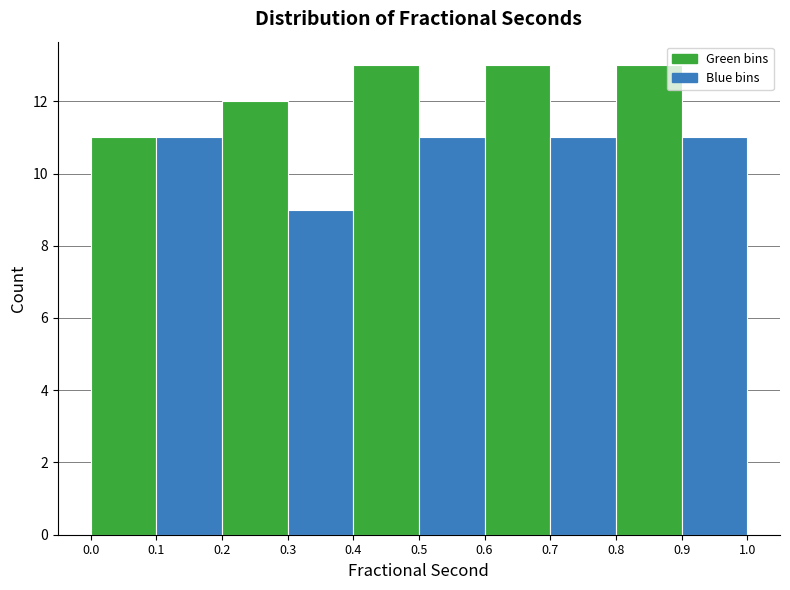

Reading left to right, list every bar in this chart as the range it spans on the x-axis followed by its height. The values are not printed on the chart, so give them approximately, as read against the axis.

0.0 to 0.1: 11
0.1 to 0.2: 11
0.2 to 0.3: 12
0.3 to 0.4: 9
0.4 to 0.5: 13
0.5 to 0.6: 11
0.6 to 0.7: 13
0.7 to 0.8: 11
0.8 to 0.9: 13
0.9 to 1.0: 11